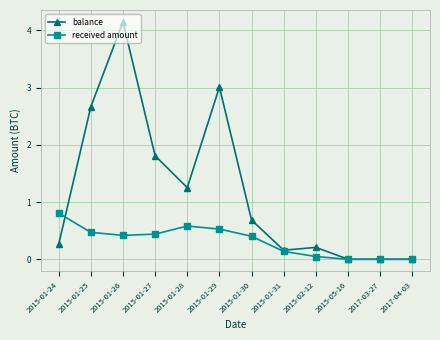

What is the label of the 10th point from the left?

2015-05-16